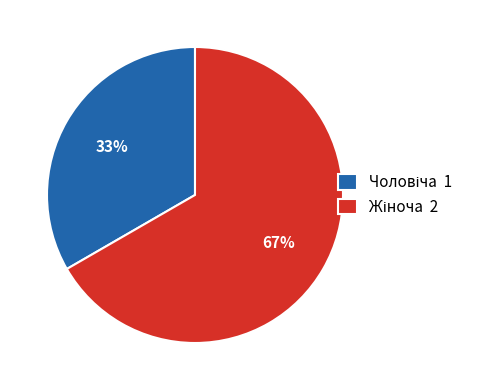

To the nearest percent, what is the average slice percentage?

50%